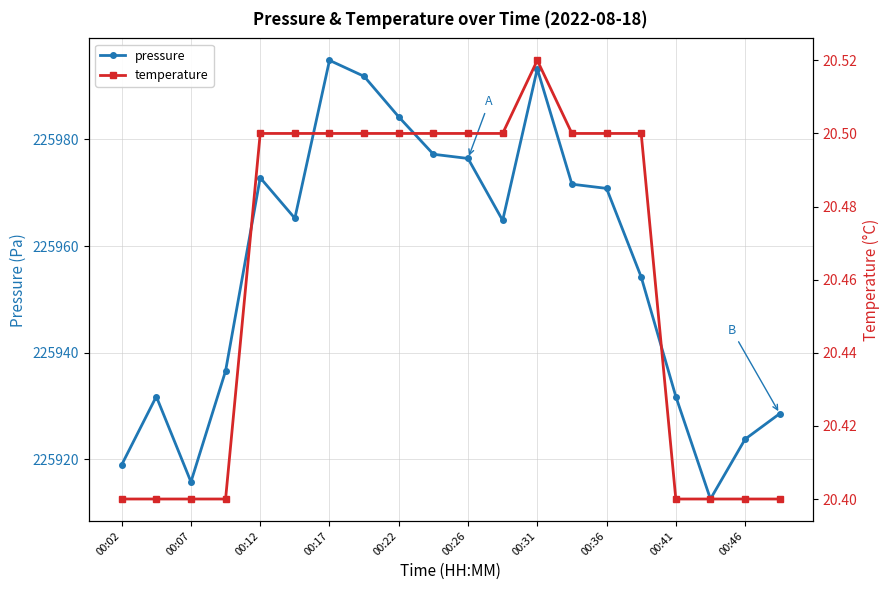

Where is pressure nearest to the value 225953?

15